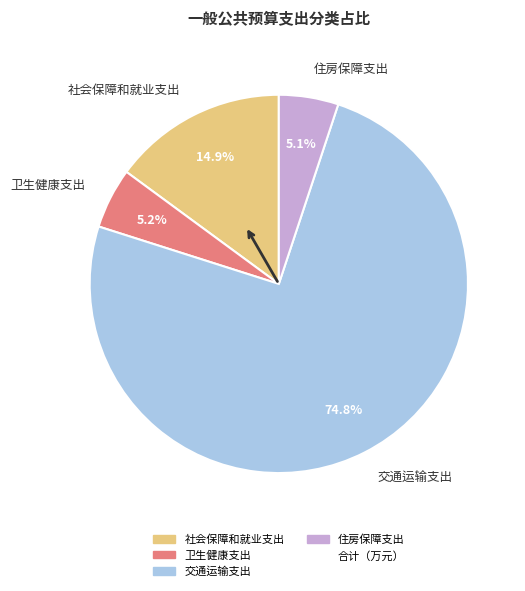

What percentage is the 交通运输支出 slice, to the nearest percent?

75%